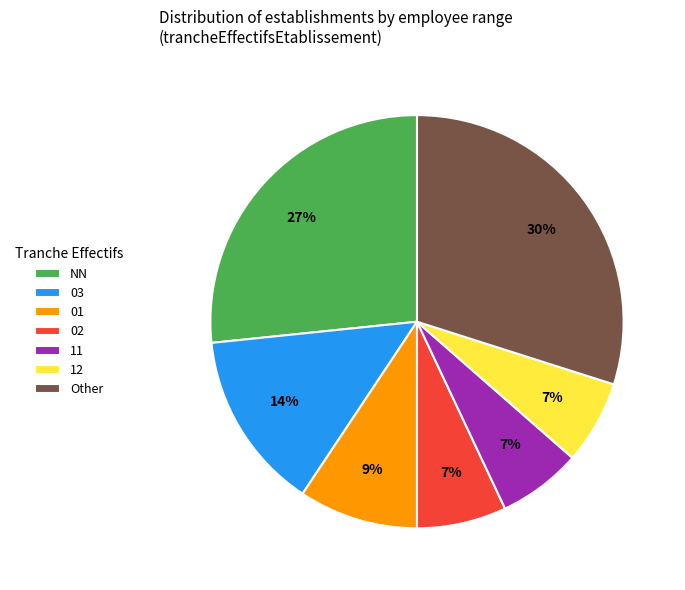

To the nearest percent, what is the difference between the largest and smallest slice percentages?

23%